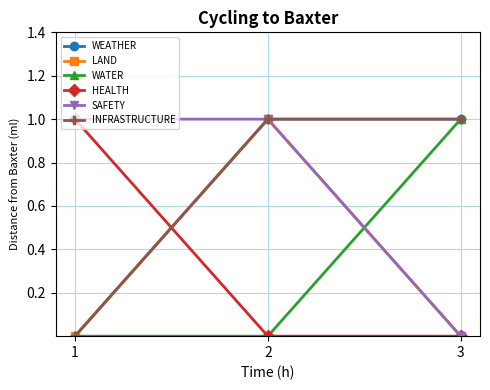

Does the chart have visible grid lines?

Yes